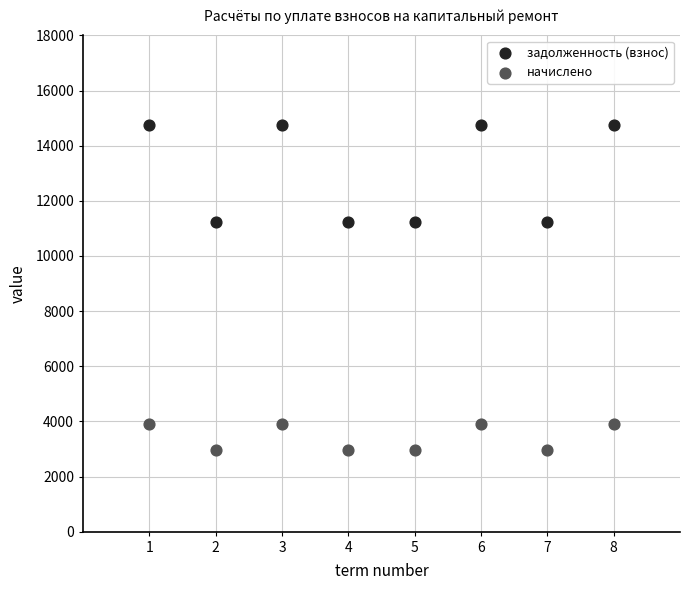

Across all data points, what is the range of Y values (max minus min)?

11784.8